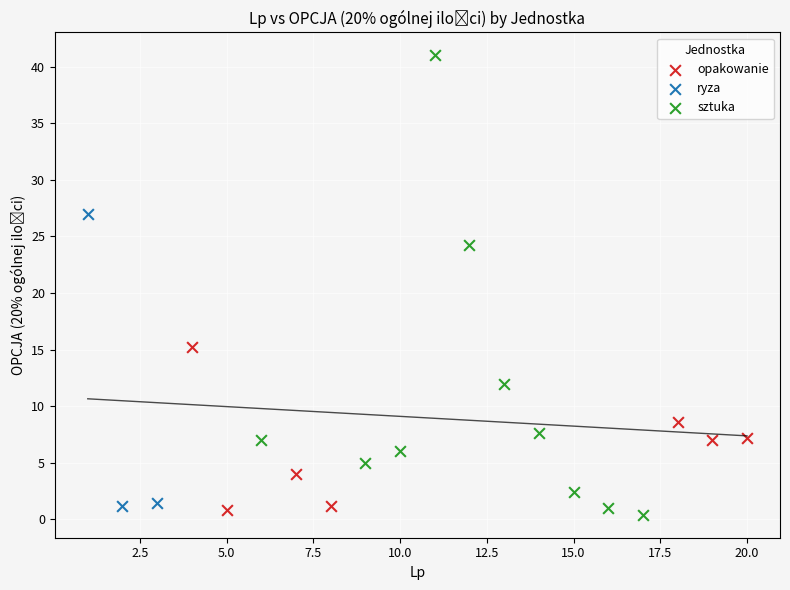

Which series has the largest Y range (max minus min)?

sztuka